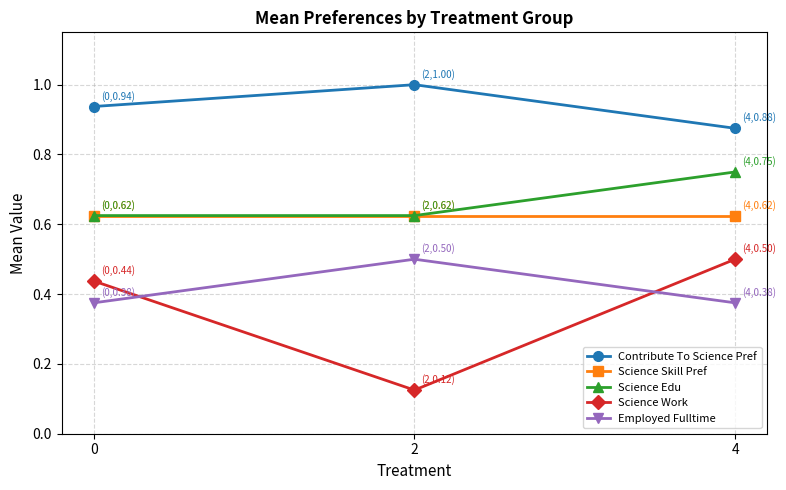

Rank the series at 4 from lowest to highest value.

Employed Fulltime, Science Work, Science Skill Pref, Science Edu, Contribute To Science Pref